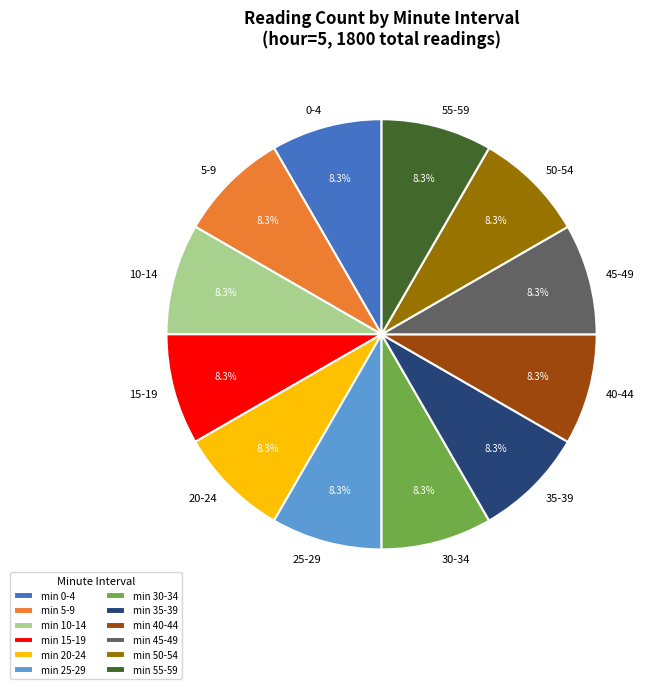

How many slices are in this pie chart?

12